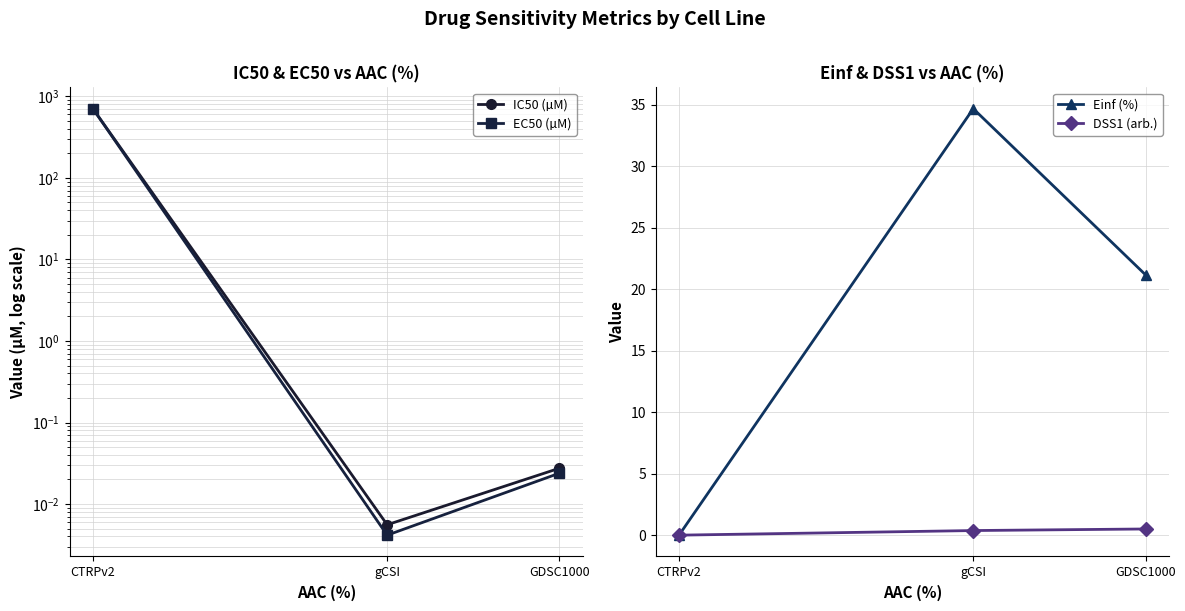

Reading left to right, list all the values displayed in this chart.

IC50 (µM): GDSC1000=0.0	gCSI=0.0	CTRPv2=707.0
EC50 (µM): GDSC1000=0.0	gCSI=0.0	CTRPv2=707.0
Einf (%): GDSC1000=21.2	gCSI=34.7	CTRPv2=0.0
DSS1 (arb.): GDSC1000=0.5	gCSI=0.4	CTRPv2=0.0